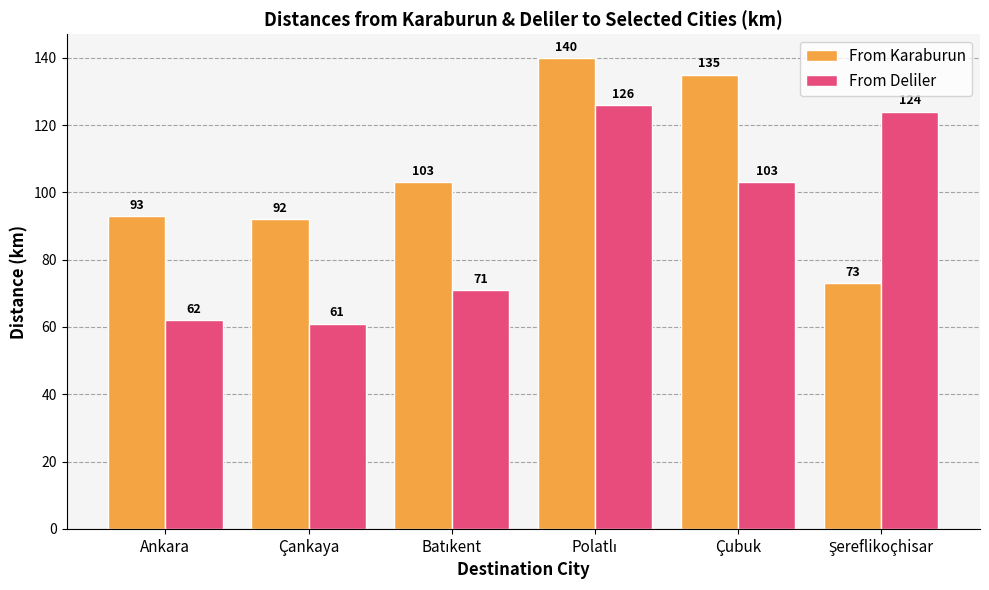

What is the sum of the From Karaburun values at Çubuk and Ankara?

228